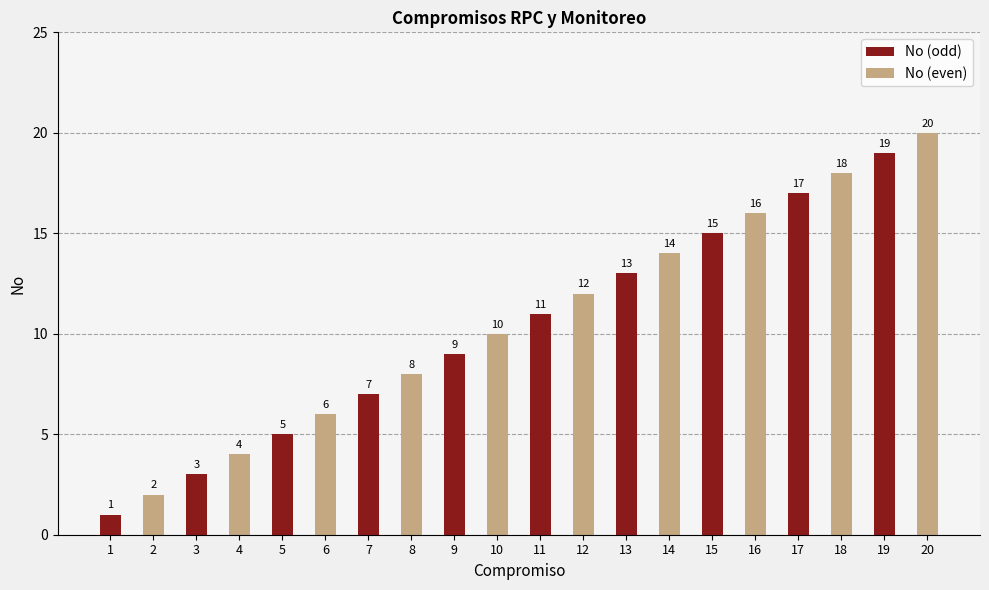

Are the bars horizontal?

No